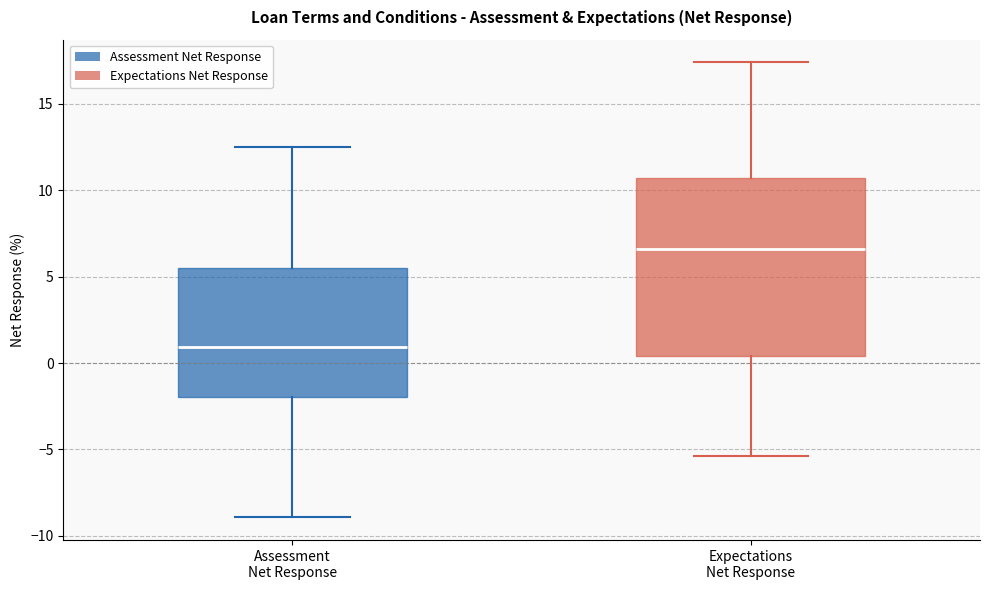

Comparing the boxes themselves (not the whiskers), which one is the tallest?

Expectations Net Response